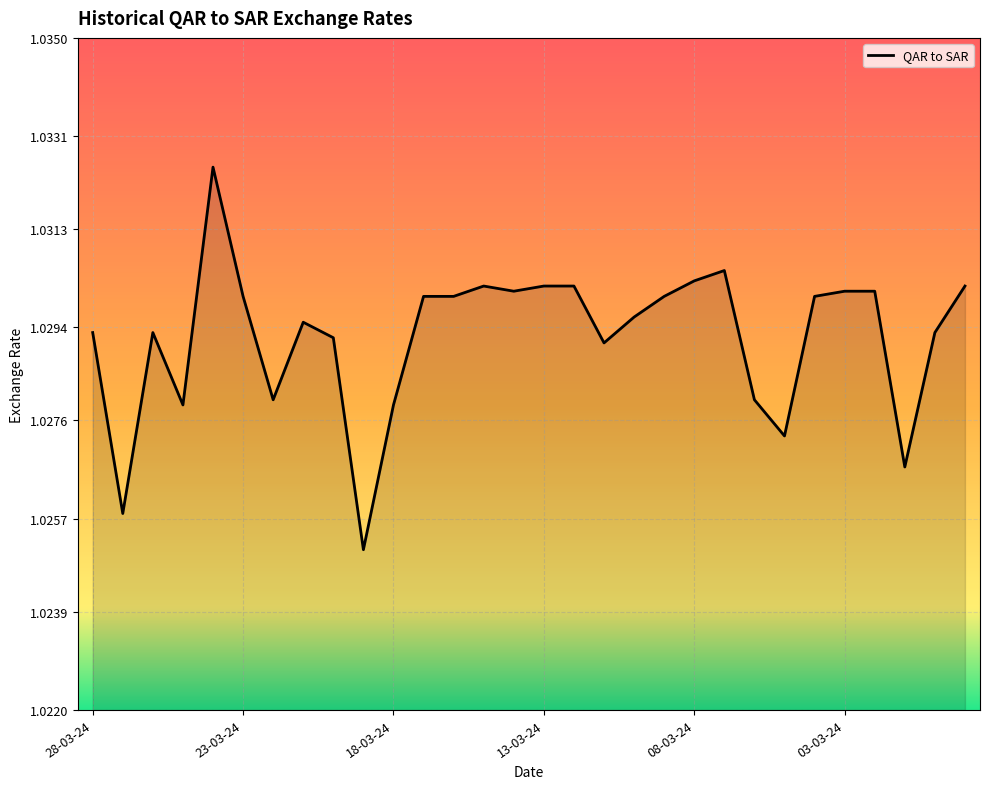

What is the label of the 27th point from the right?

25-03-24